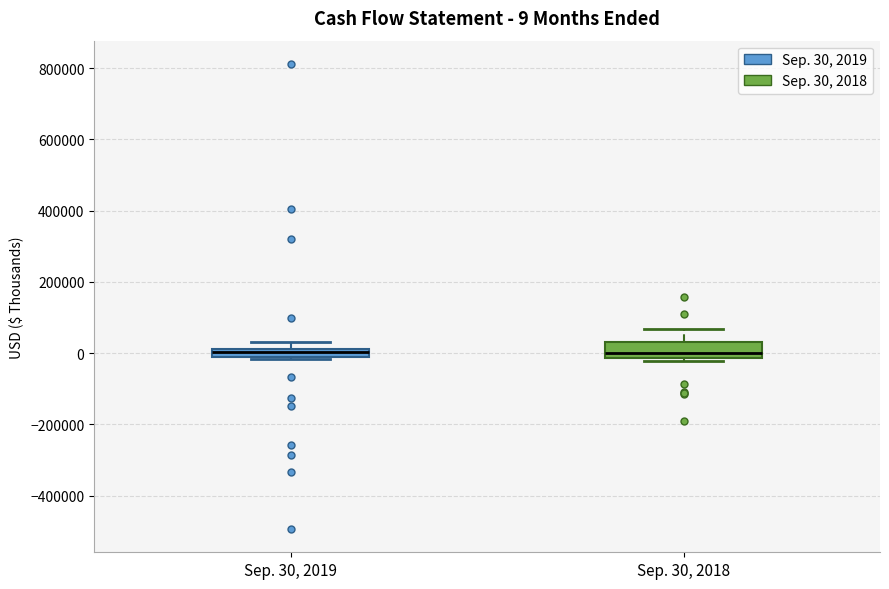

Which box is the tallest, from its lower edge to its upper edge?

Sep. 30, 2018